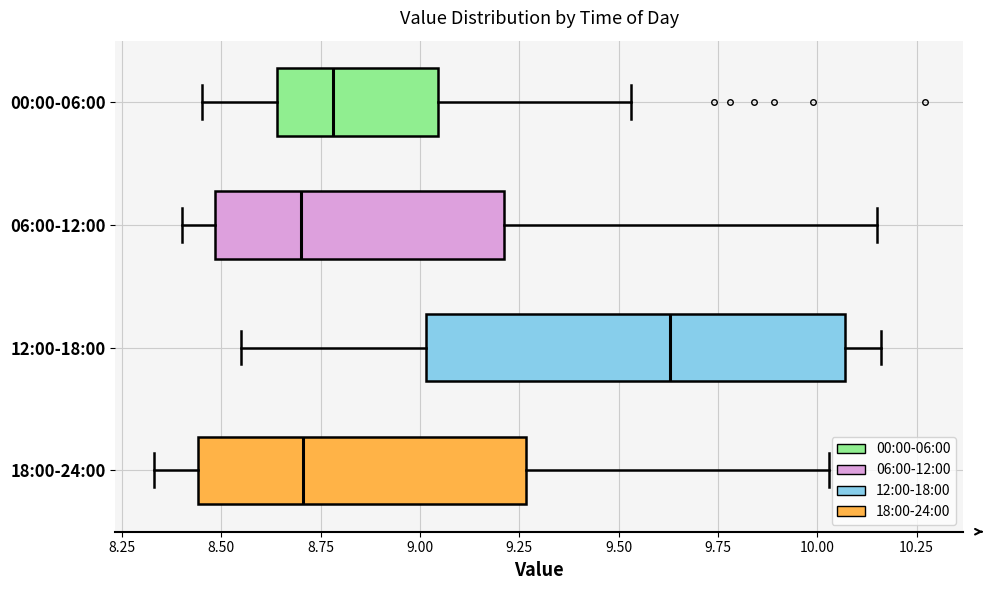

Which box has the furthest to the right median line?

12:00-18:00